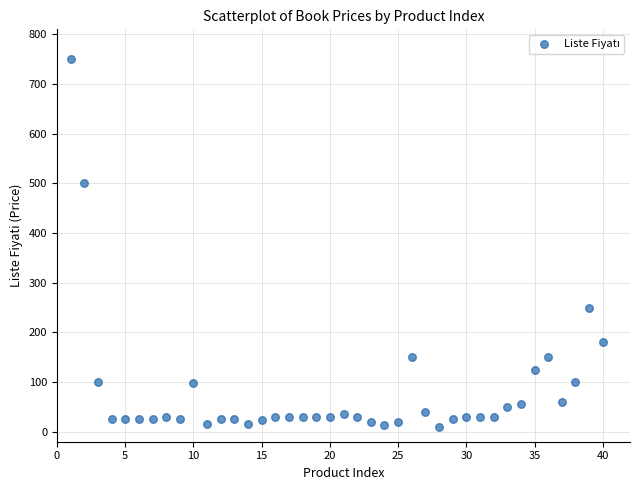

What Y value in the scatter plot is closest to 380?

500.0